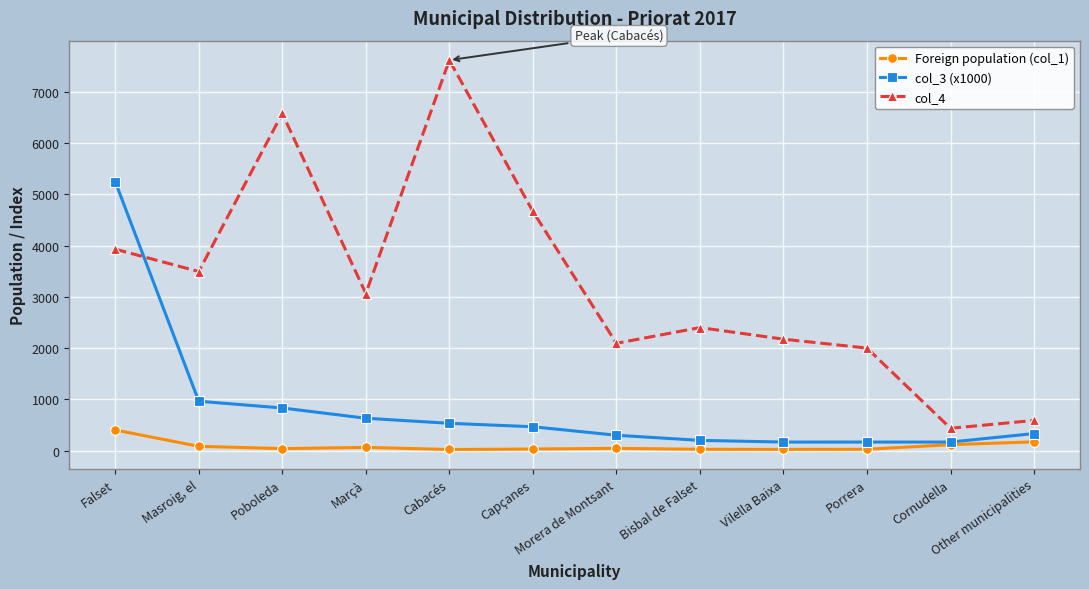

What is the label of the 2nd point from the right?

Cornudella